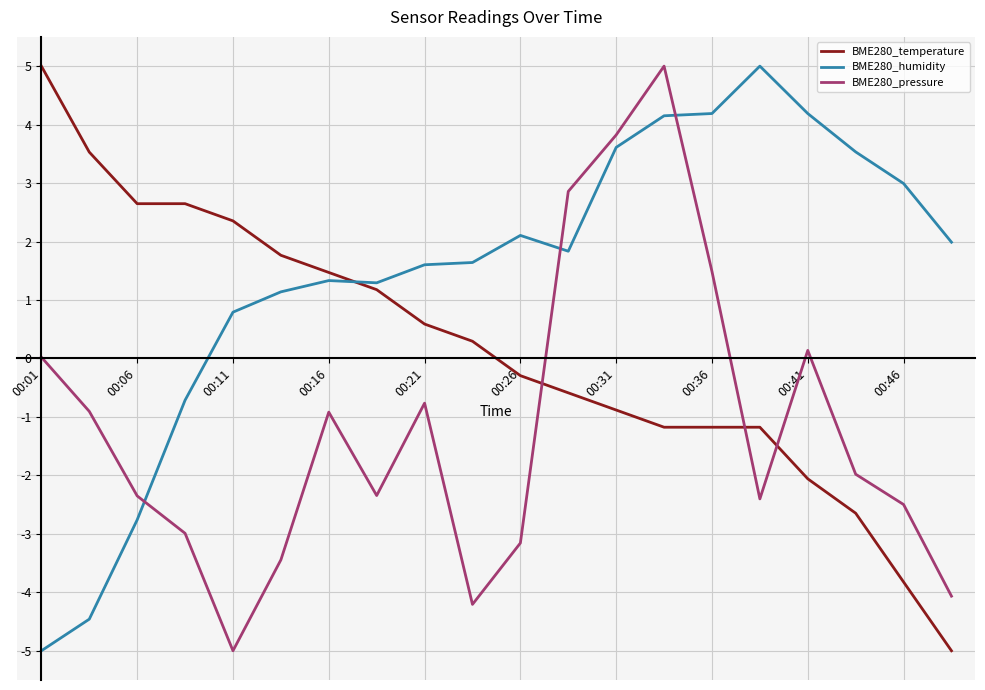

What are all the series names shown in the legend?

BME280_temperature, BME280_humidity, BME280_pressure